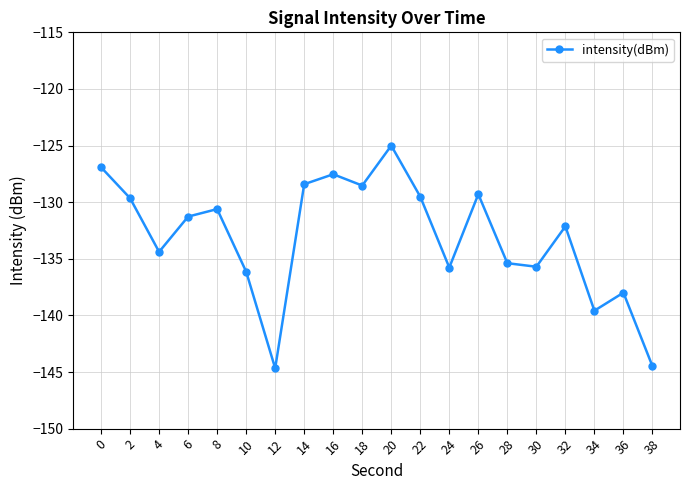

What is the value of the 20th point from the left?

-144.5